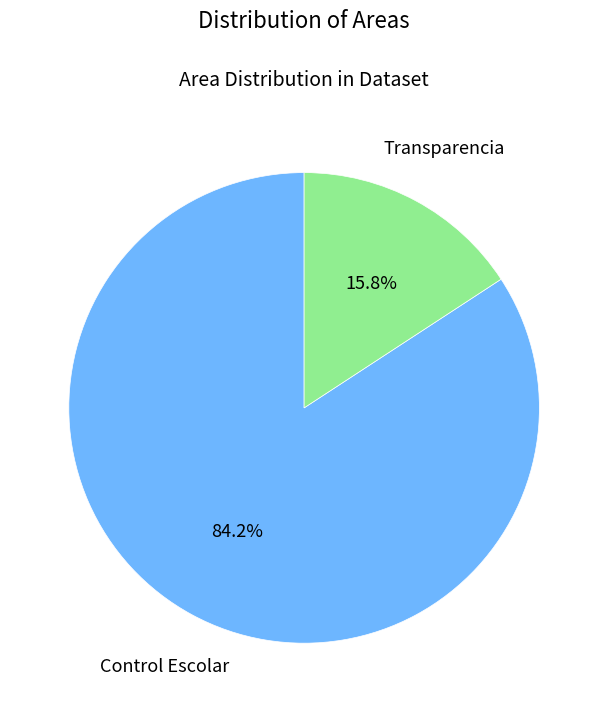

Is there a majority slice in this chart?

Yes